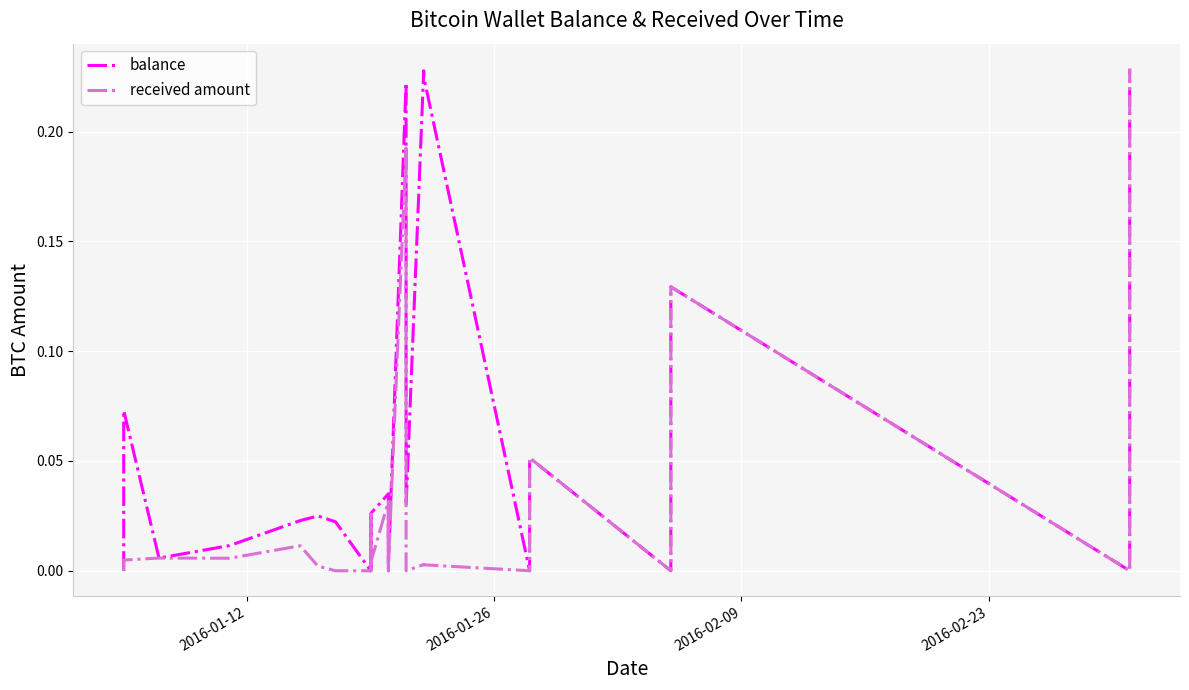

Which series has the largest total across all categories?

balance